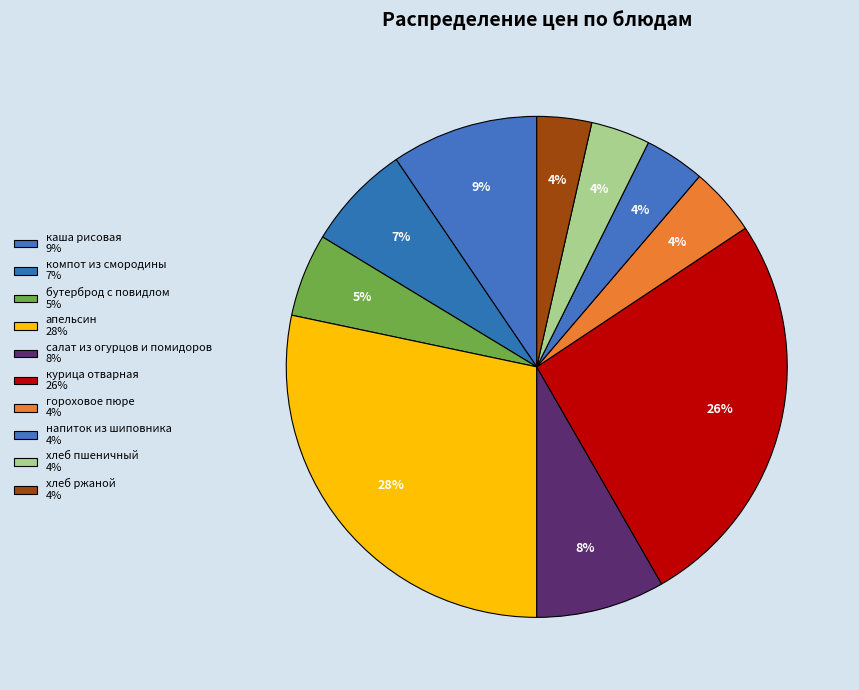

Count the number of slices in the pie.

10